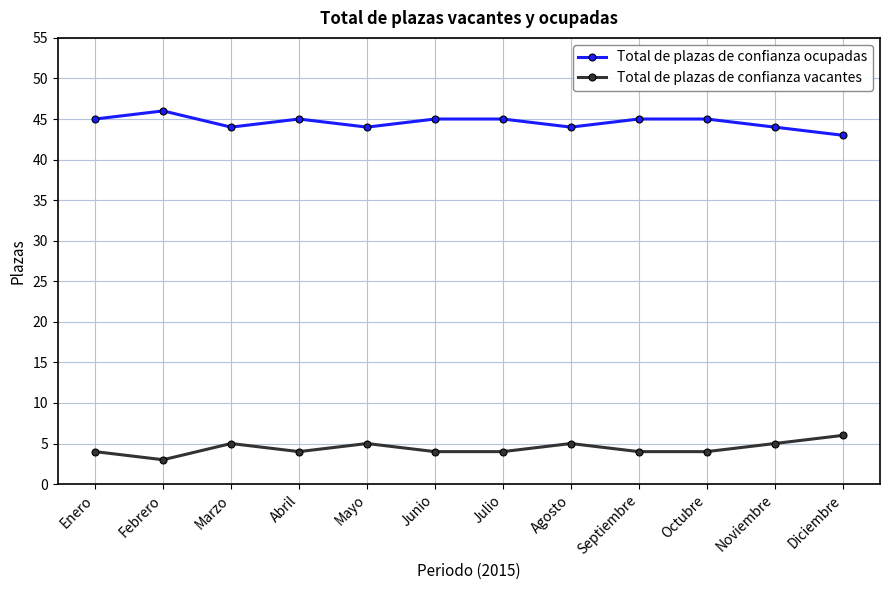

At how many categories does at least one series exceed 8?

12